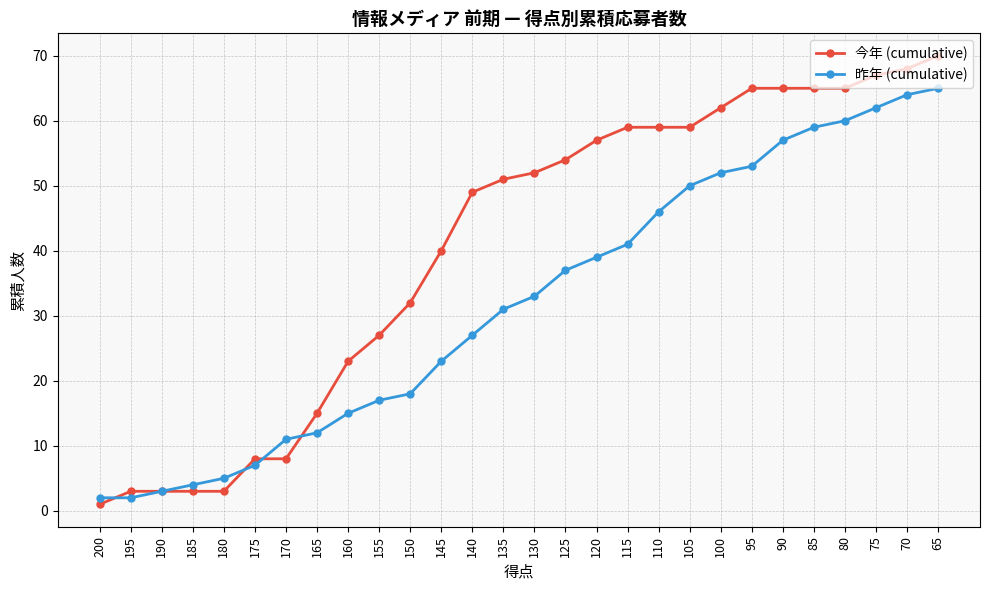

At 65, list the series in order from smallest to largest.

昨年 (cumulative), 今年 (cumulative)